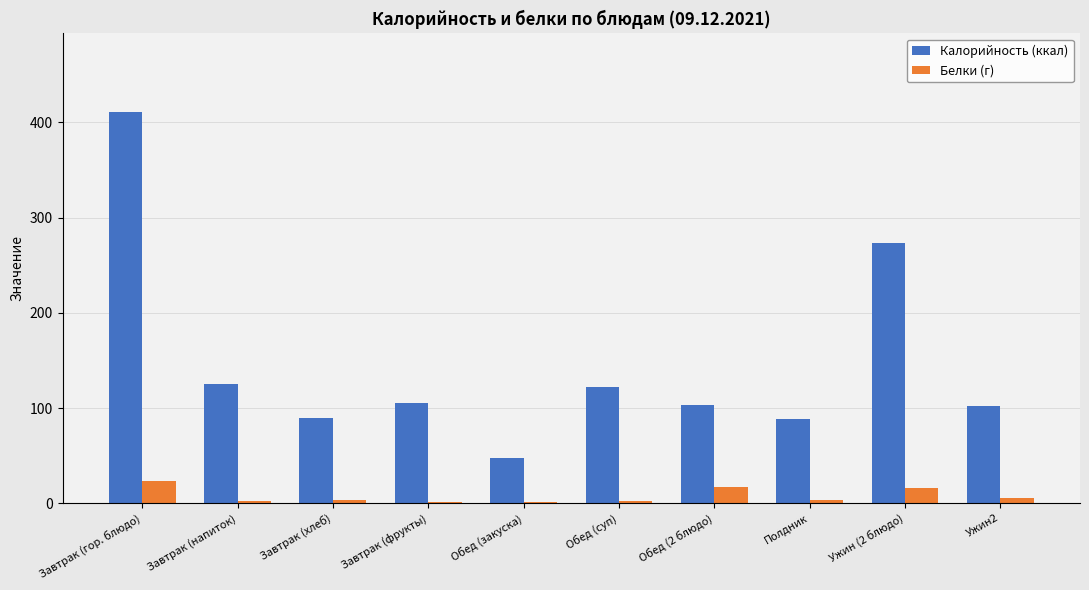

Which label corresponds to the largest value in the chart?

Завтрак (гор. блюдо)